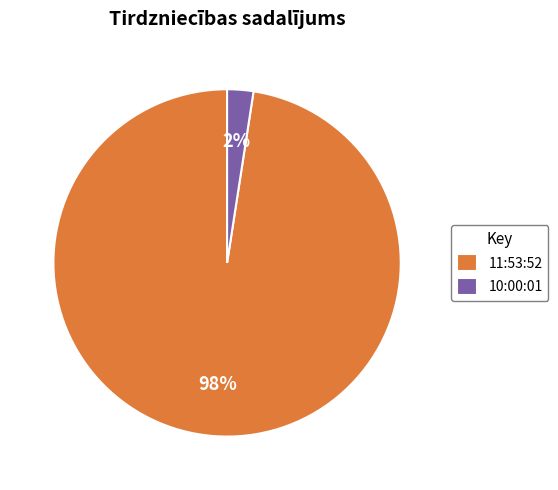

Is 11:53:52 the majority of the pie?

Yes